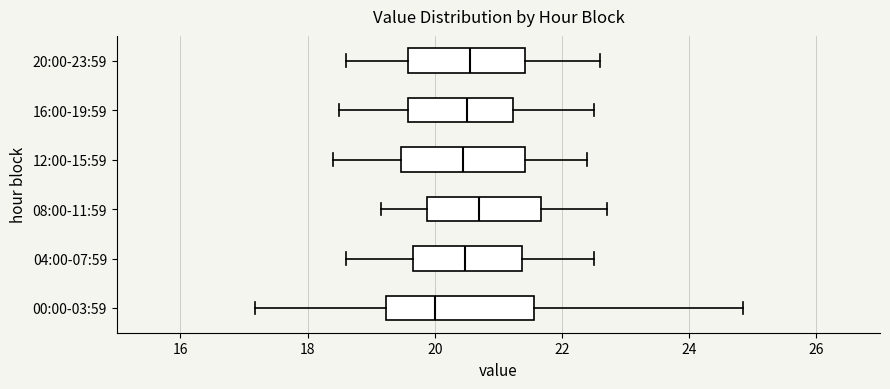

Reading bottom to top, read every box against the x-axis: the position of its median line, the range the box covers, and the ends of its whiskers. The values are not printed on the chart, so give them approximately, as read against the axis.

00:00-03:59: median 20.0, box 19.2 to 21.6, whiskers 17.2 to 24.8
04:00-07:59: median 20.4, box 19.6 to 21.4, whiskers 18.6 to 22.6
08:00-11:59: median 20.8, box 19.8 to 21.6, whiskers 19.2 to 22.8
12:00-15:59: median 20.4, box 19.4 to 21.4, whiskers 18.4 to 22.4
16:00-19:59: median 20.6, box 19.6 to 21.2, whiskers 18.6 to 22.6
20:00-23:59: median 20.6, box 19.6 to 21.4, whiskers 18.6 to 22.6